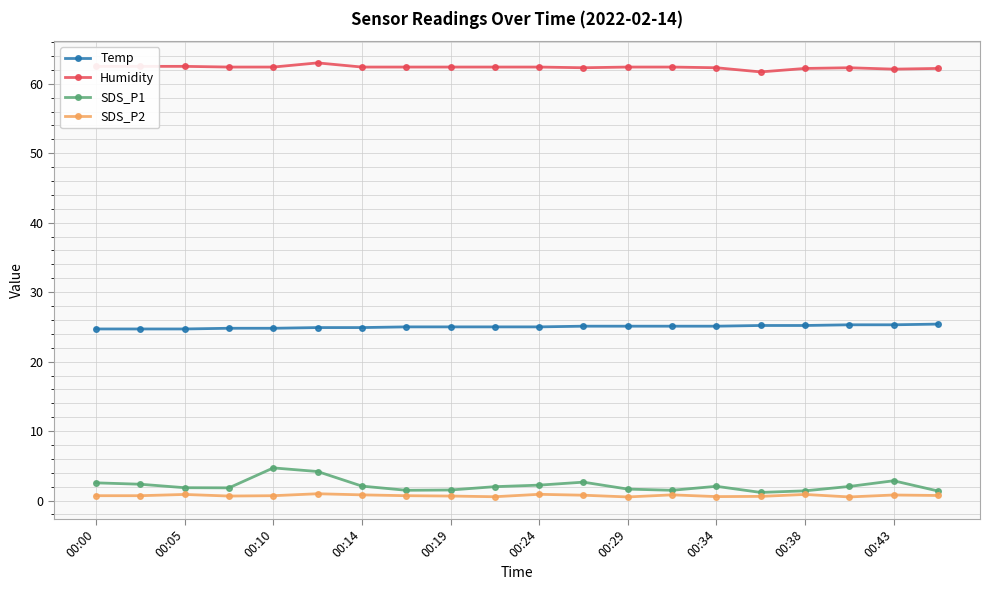

What is the value of the Temp point at the 17th from the left?

25.2